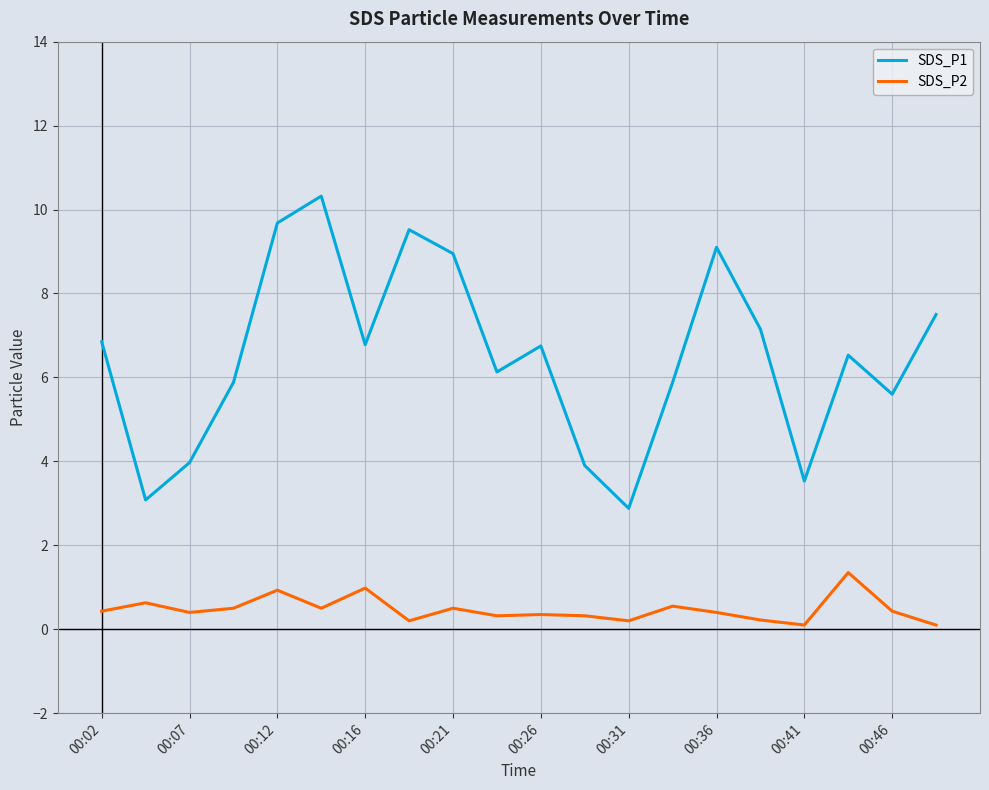

True or false: SDS_P2 and SDS_P1 intersect in this chart.

False